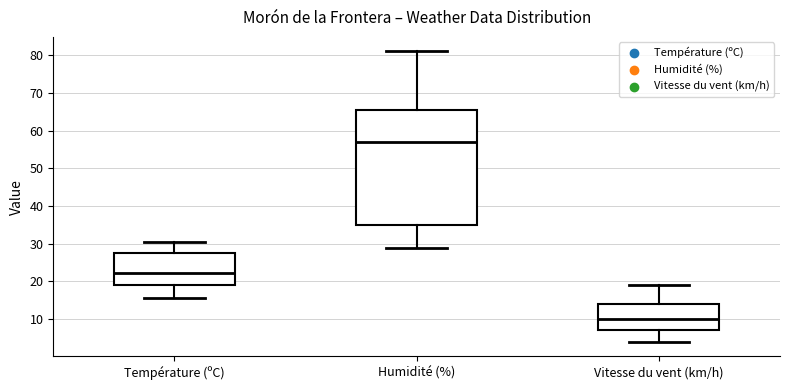

Reading left to right, read every box against the y-axis: the position of its median line, the range the box covers, and the ends of its whiskers. The values are not printed on the chart, so give them approximately, as read against the axis.

Température (ºC): median 22, box 19 to 28, whiskers 16 to 31
Humidité (%): median 57, box 35 to 66, whiskers 29 to 81
Vitesse du vent (km/h): median 10, box 7 to 14, whiskers 4 to 19